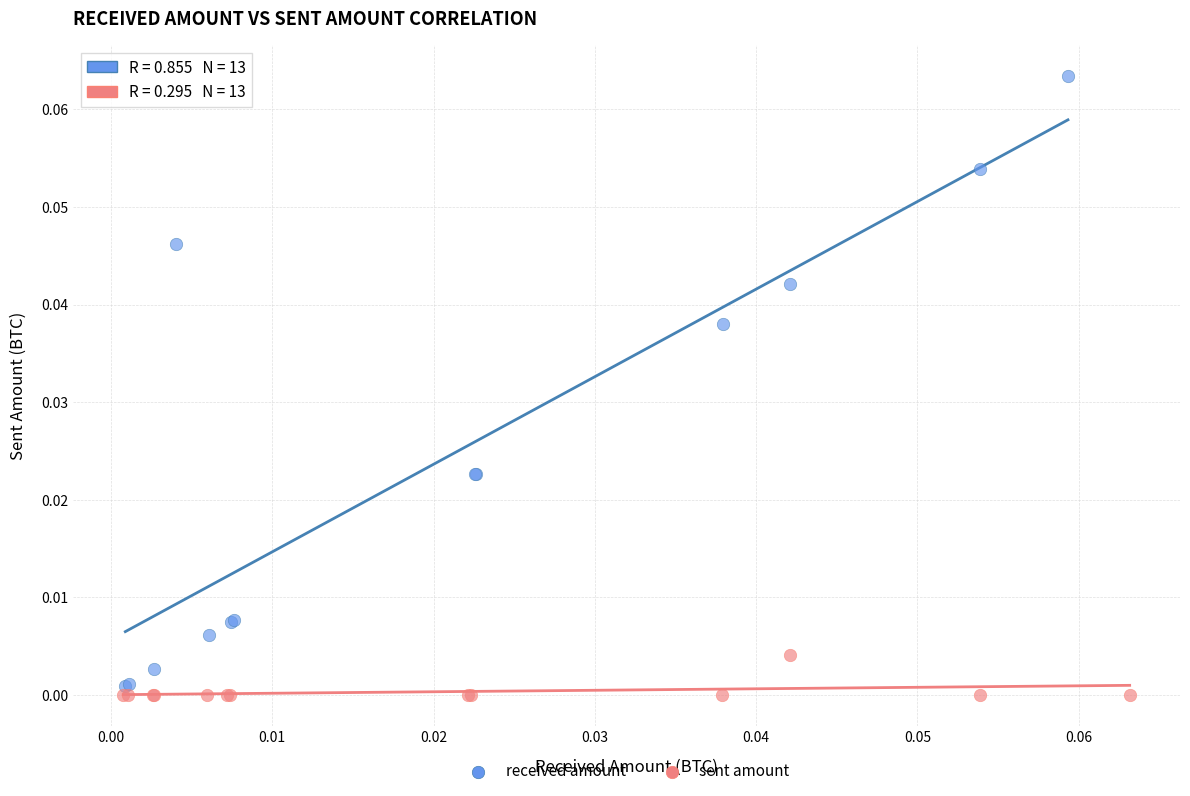

What are all the series names shown in the legend?

received amount, sent amount